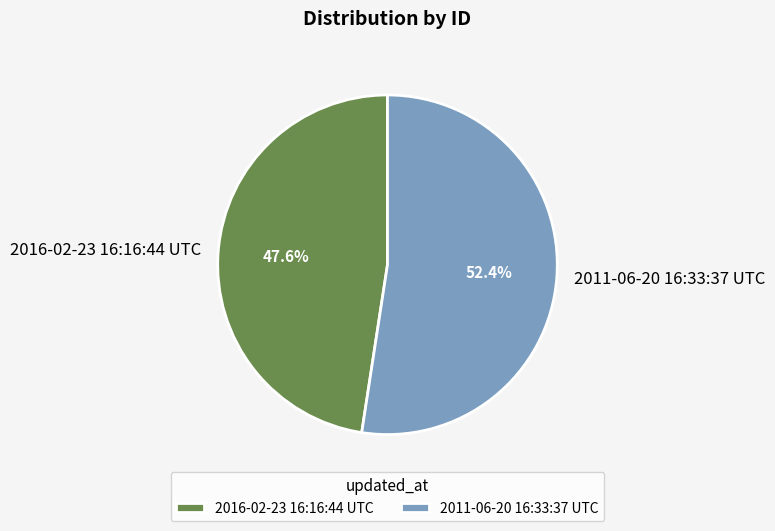

To the nearest percent, what portion does 2016-02-23 16:16:44 UTC represent?

48%